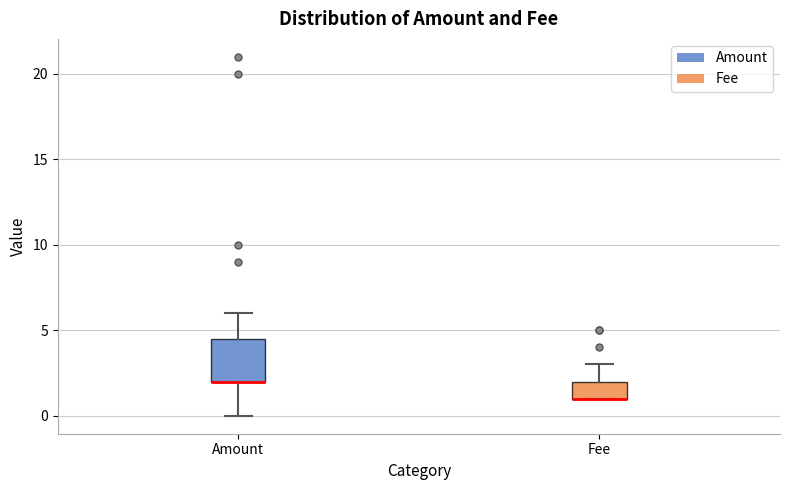

Where is the upper edge of the box for Fee on the y-axis? The values are not printed on the chart, so give them approximately, as read against the axis.

2.0